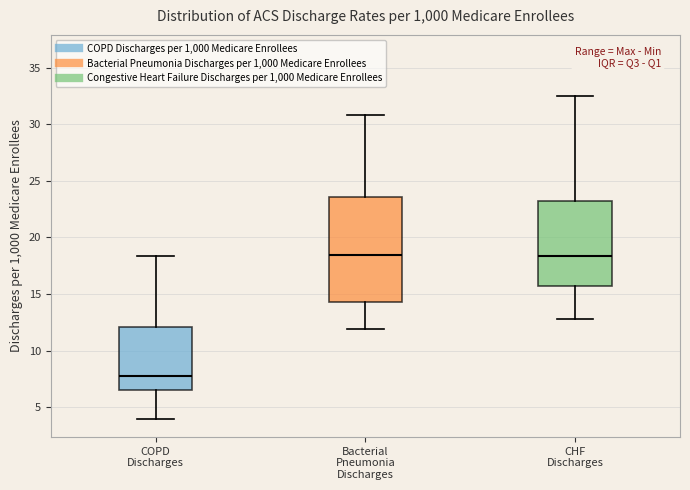

Where does the lower whisker of the box for Bacterial Pneumonia Discharges end on the y-axis? The values are not printed on the chart, so give them approximately, as read against the axis.

12.0